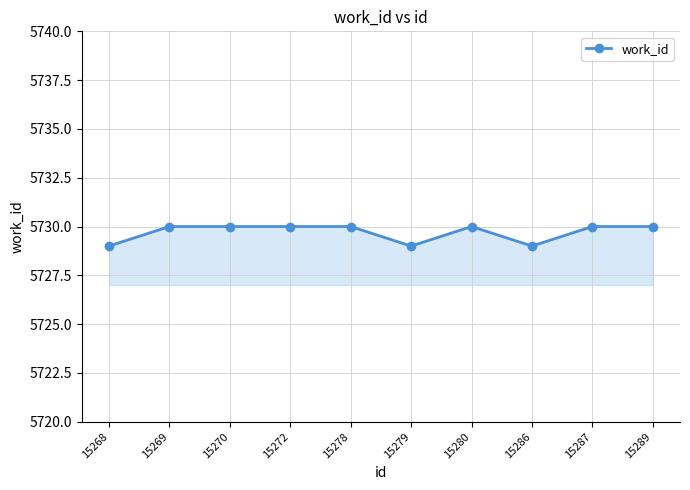

What is the average value?

5730